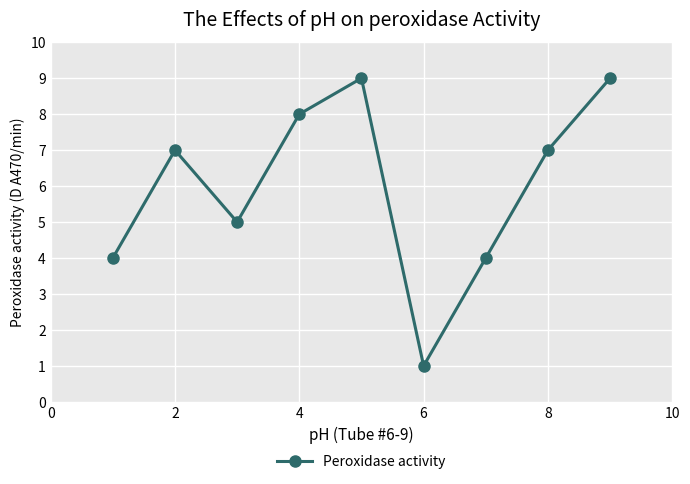

How many interior local peaks (higher than both neighbors) does the data have?

2